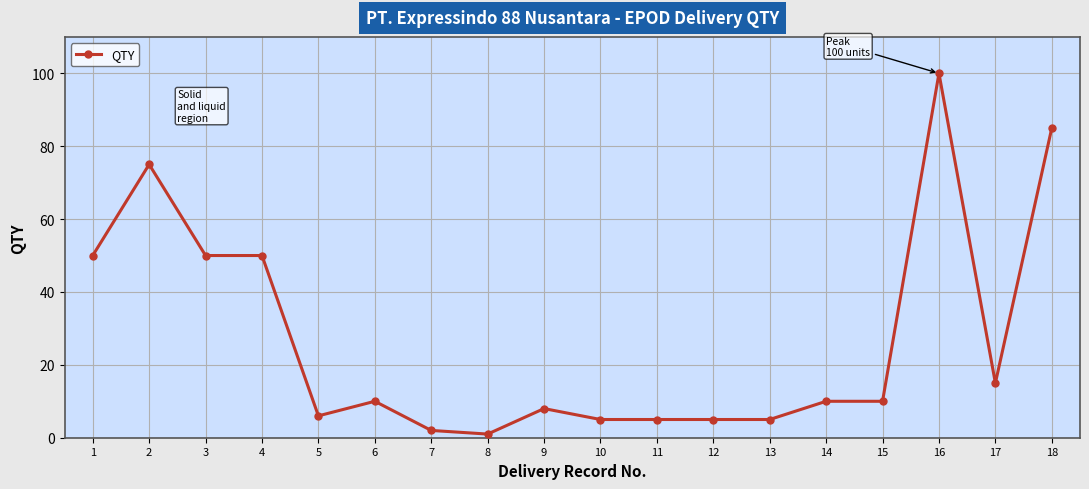

What is the difference between the maximum and minimum values?

99